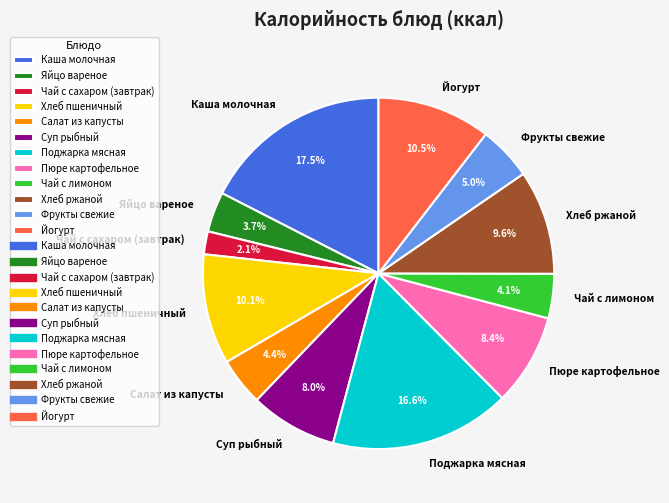

What is the largest slice in the pie chart?

Каша молочная